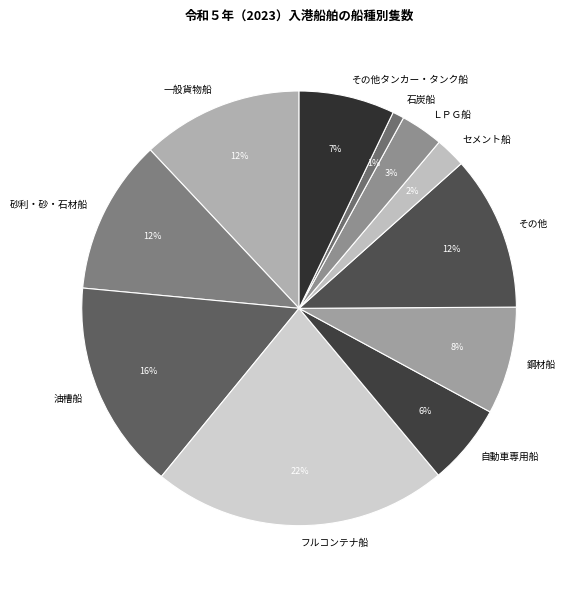

To the nearest percent, what is the difference between the 油槽船 and 砂利・砂・石材船 slice percentages?

4%